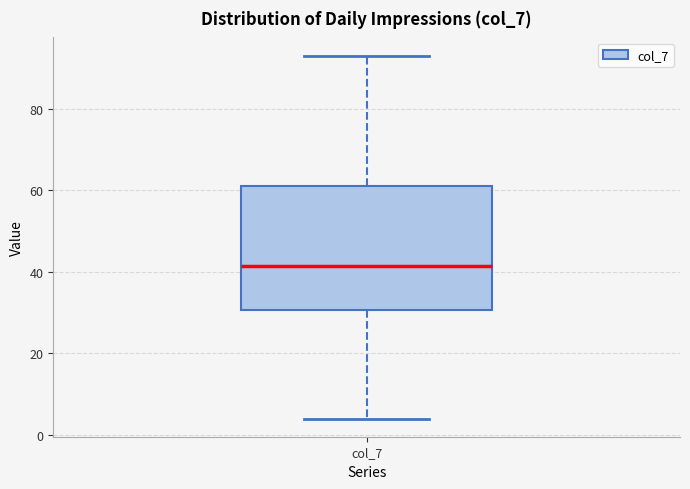

Transcribe this box plot: give where the median line is, the range the box spans, and where the two whiskers end, as read against the y-axis. The values are not printed on the chart, so give them approximately, as read against the axis.

median 42, box 30 to 62, whiskers 4 to 94